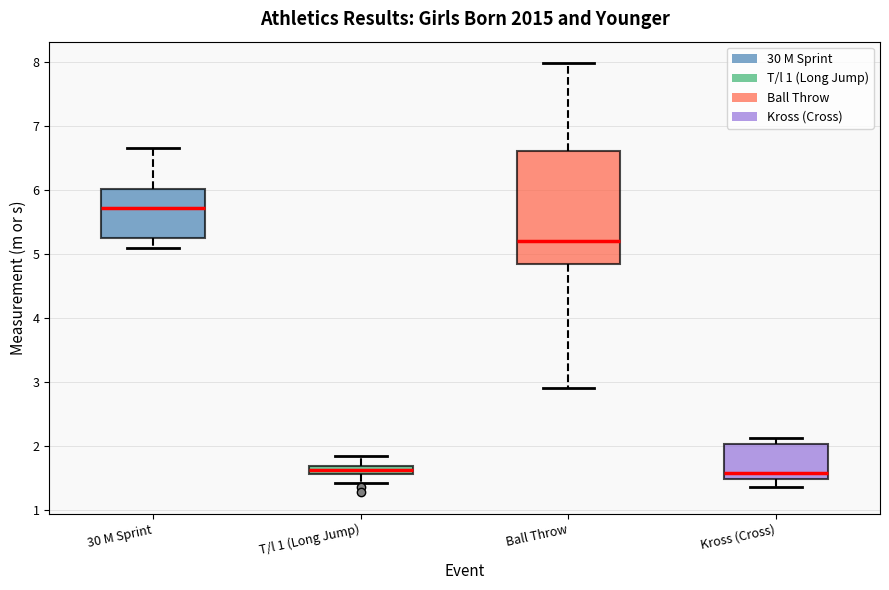

Which box is the tallest, from its lower edge to its upper edge?

Ball Throw